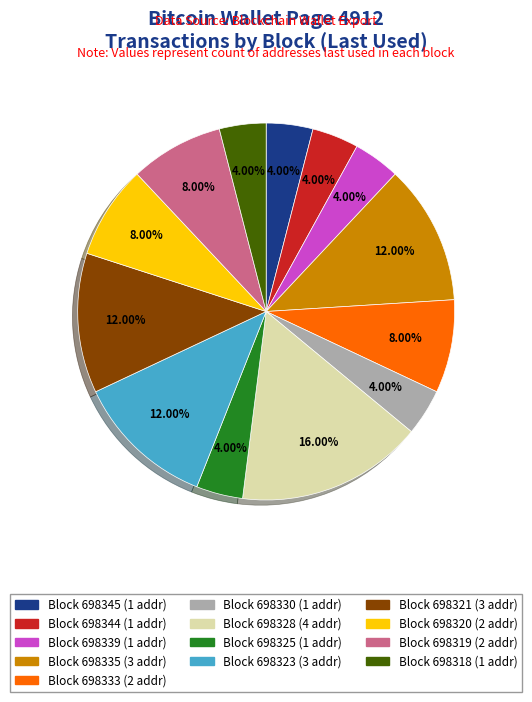

To the nearest percent, what is the difference between the largest and smallest slice percentages?

12%